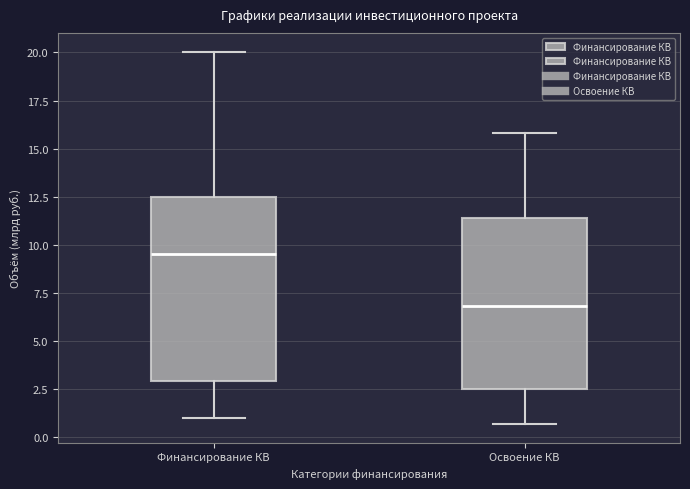

Which box's median line is the highest?

Финансирование КВ